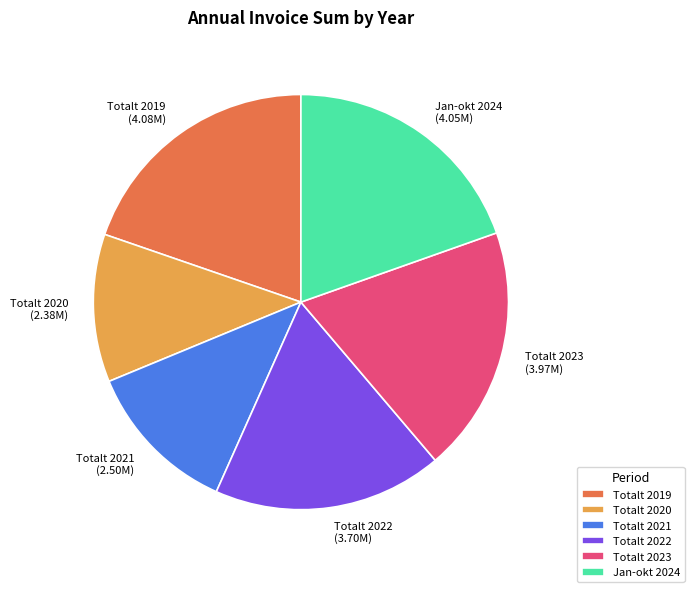

Is it true that Totalt 2020 is 12% of the pie?

True